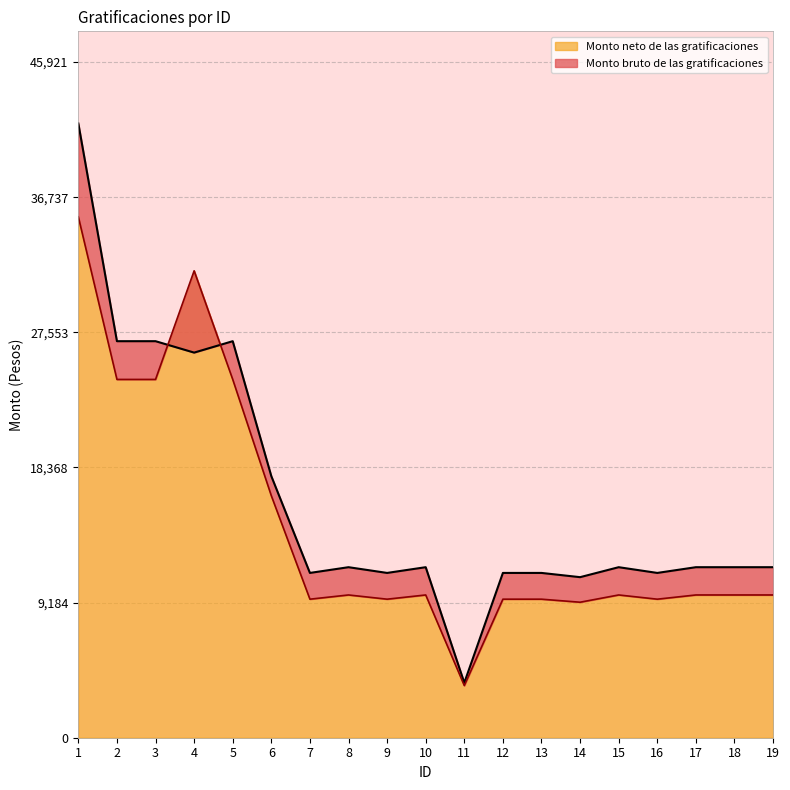

How many lines are shown in the chart?

2